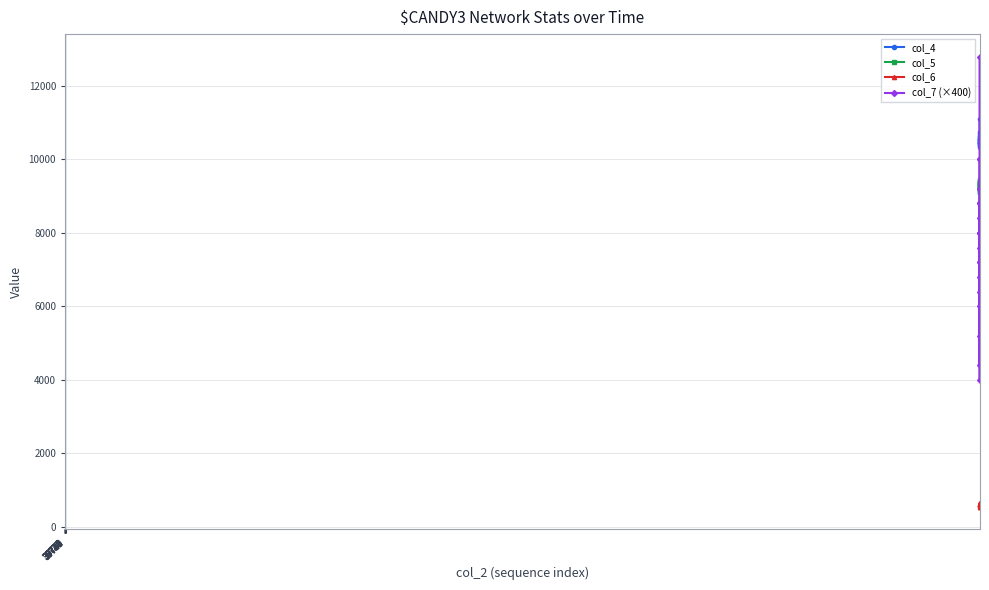

Does the chart have visible grid lines?

Yes